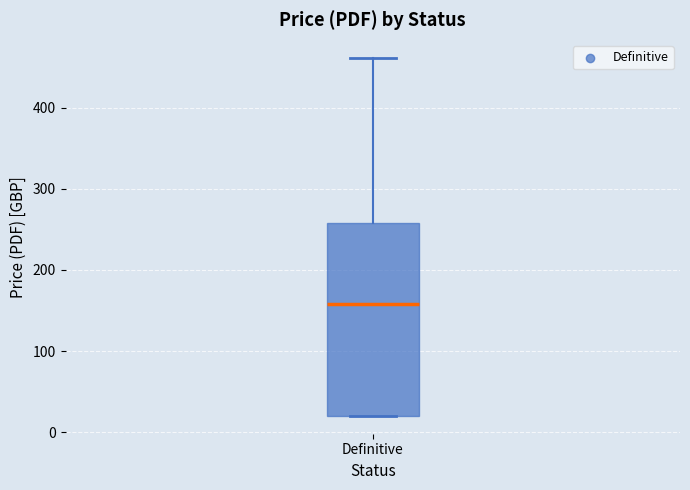

Where does the median line of the box for Definitive sit on the y-axis? The values are not printed on the chart, so give them approximately, as read against the axis.

160